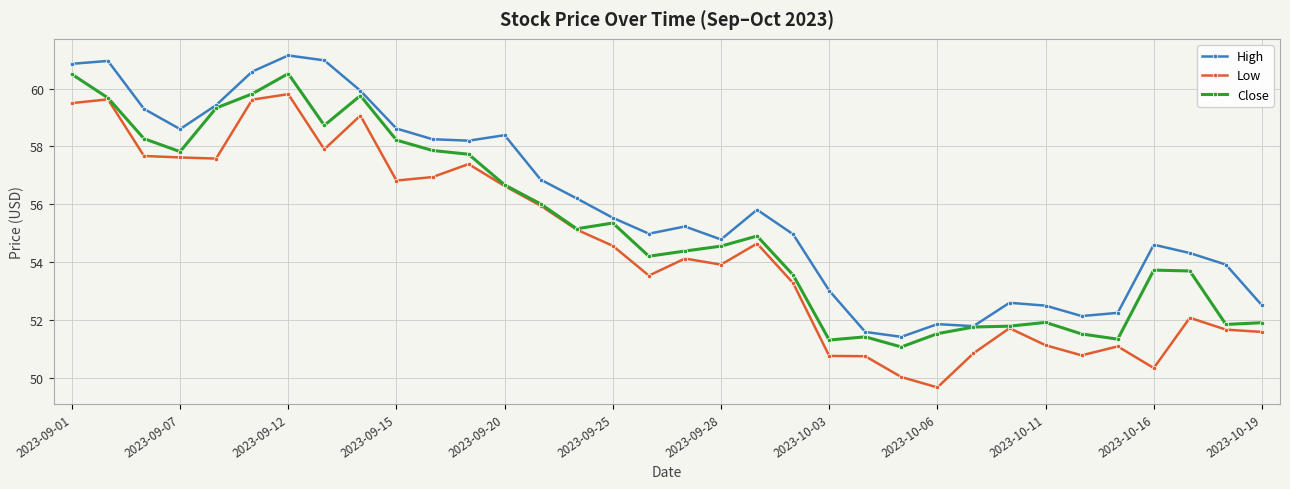

In Close, how many points are higher than both neighbors (excluding endpoints)?

7